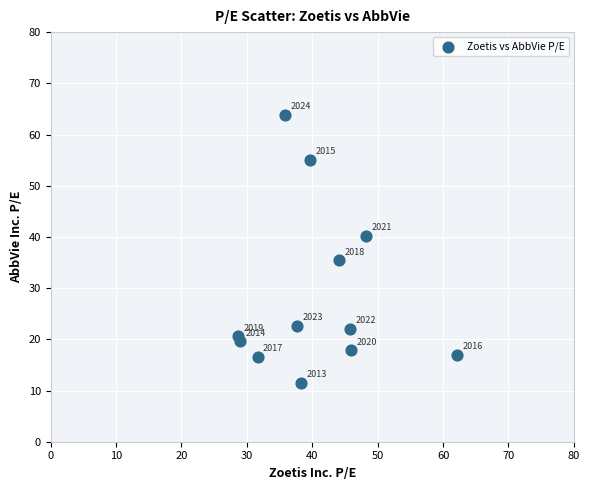

What is the range of Y values (max minus min)?

52.3